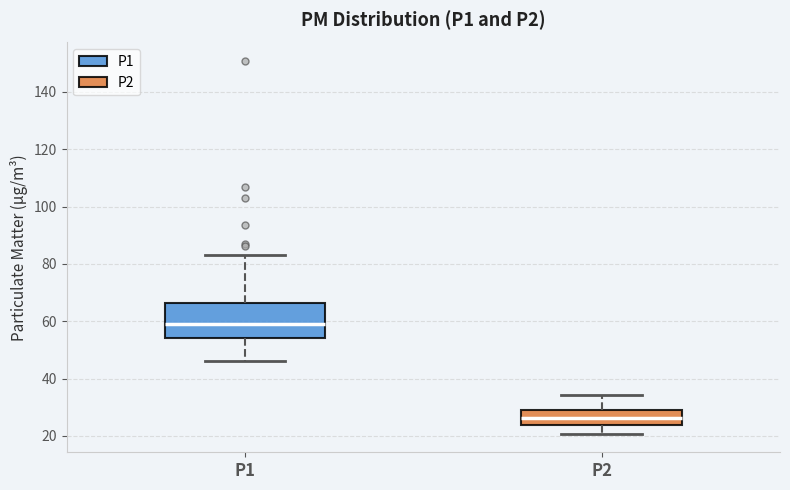

Where is the lower edge of the box for P1 on the y-axis? The values are not printed on the chart, so give them approximately, as read against the axis.

54